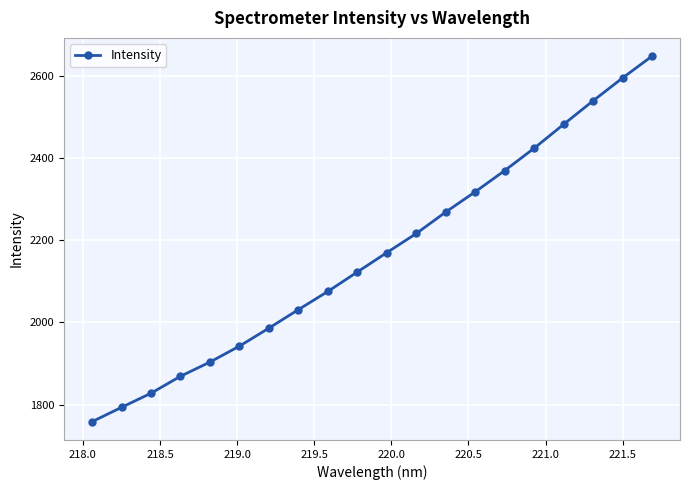

What is the average value?

2167.2